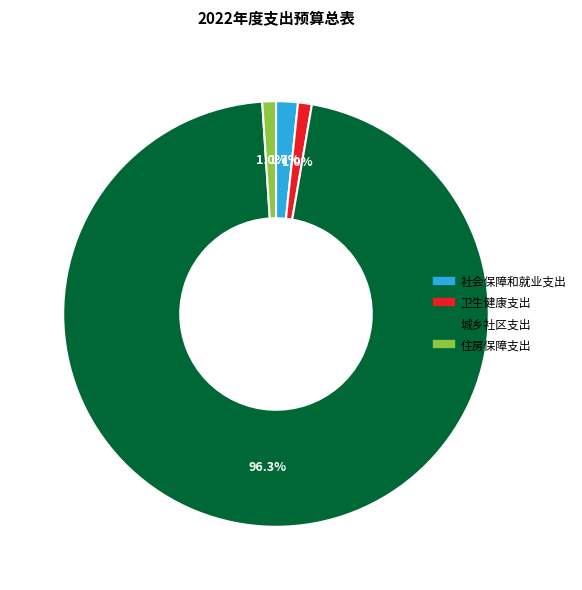

What is the majority slice?

城乡社区支出